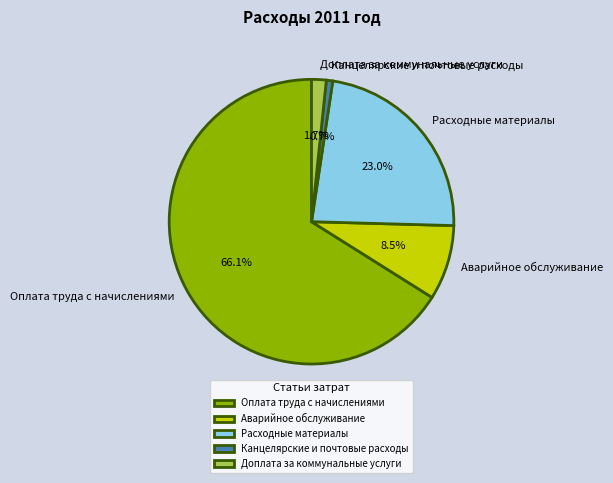

How many slices are in this pie chart?

5